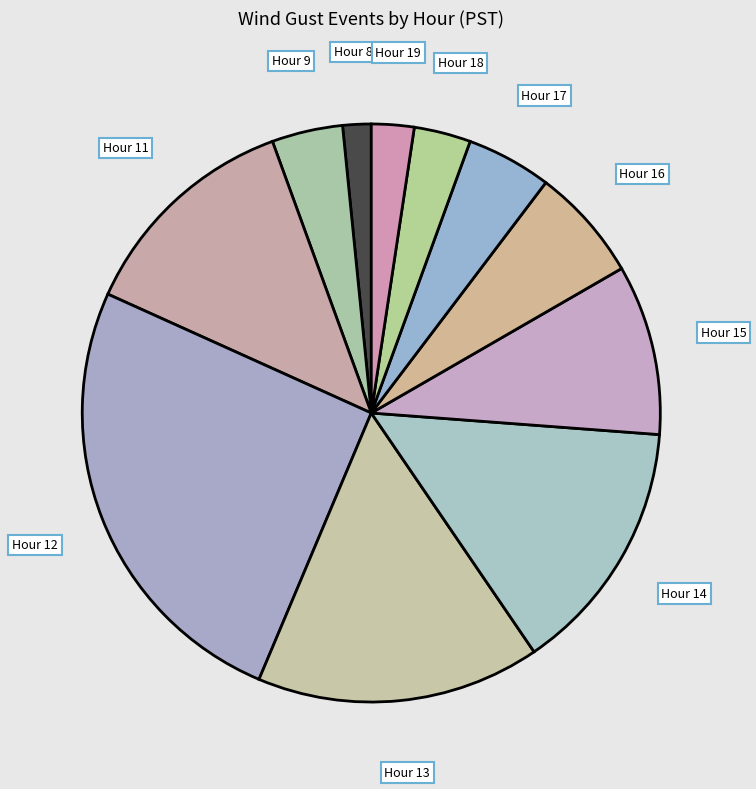

What is the largest slice in the pie chart?

Hour 12